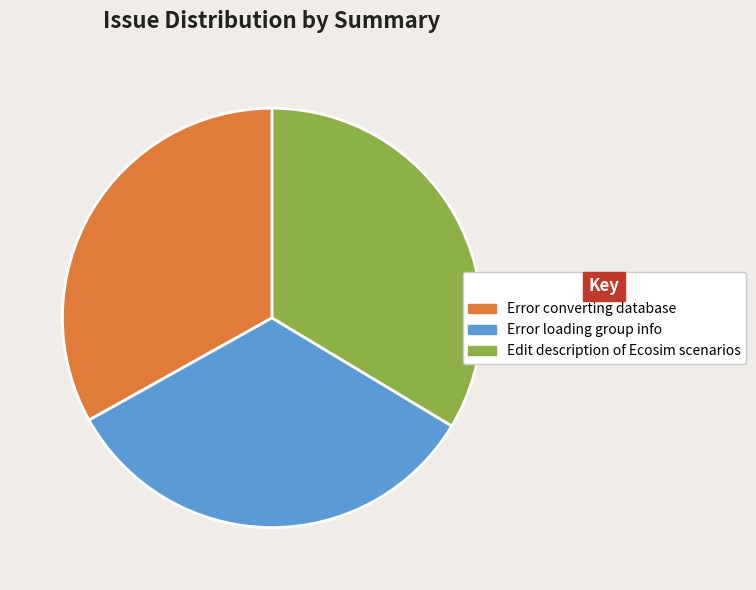

Approximately how many times larger is the value at Edit description of Ecosim scenarios compared to Error loading group info?

1.0